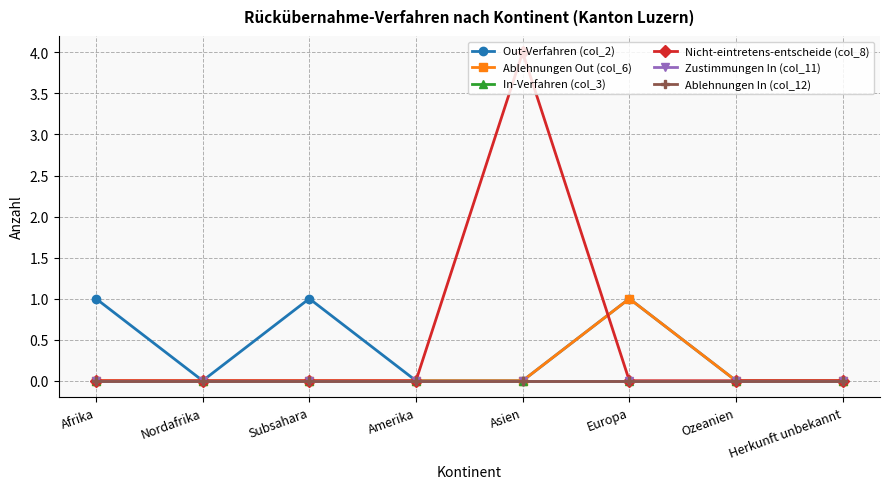

In Out-Verfahren (col_2), how many points are lower than both neighbors (excluding endpoints)?

1